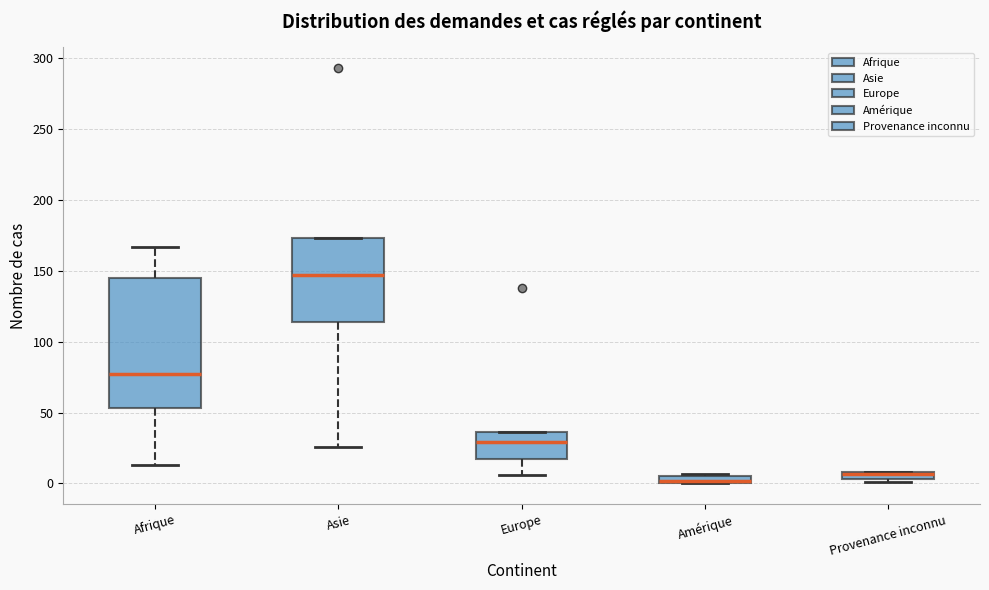

Where is the upper edge of the box for Europe on the y-axis? The values are not printed on the chart, so give them approximately, as read against the axis.

35